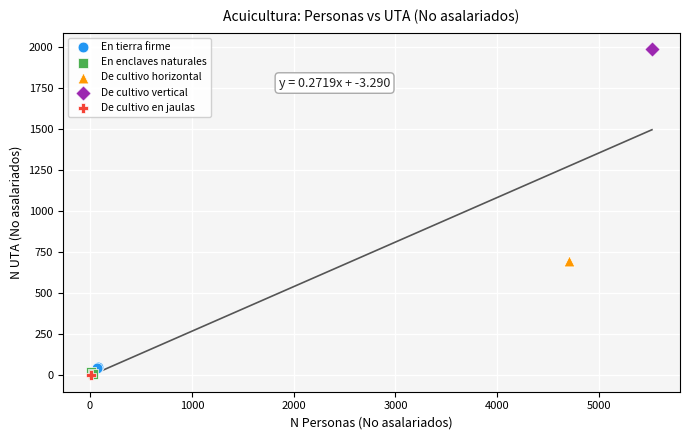

What are all the series names shown in the legend?

En tierra firme, En enclaves naturales, De cultivo horizontal, De cultivo vertical, De cultivo en jaulas